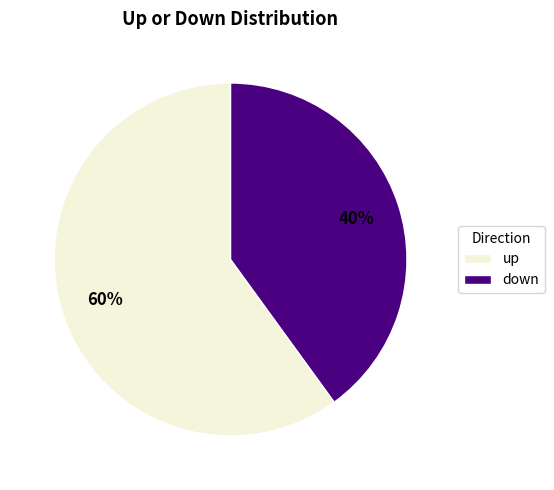

Which has a higher value, up or down?

up